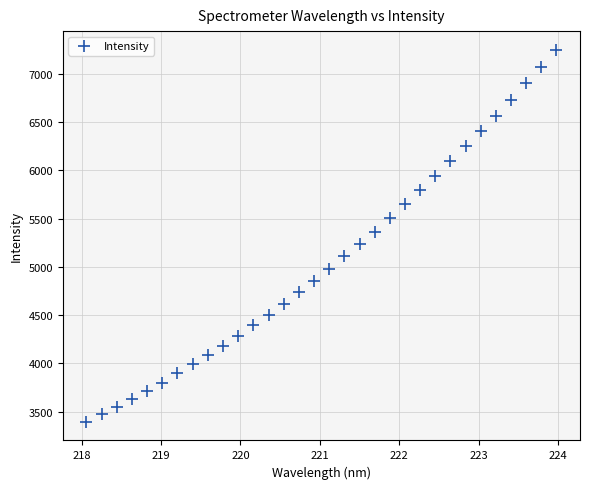

What is the range of X values (max minus min)?

5.9